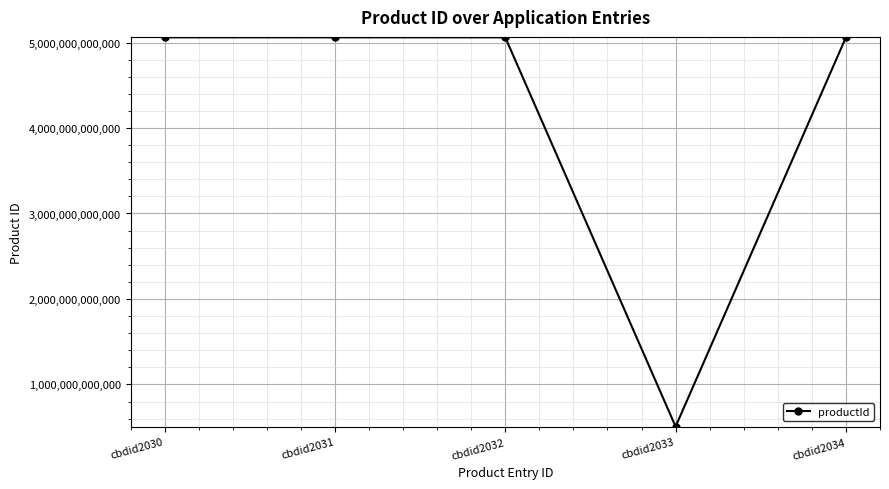

Count the number of data series in this chart.

1